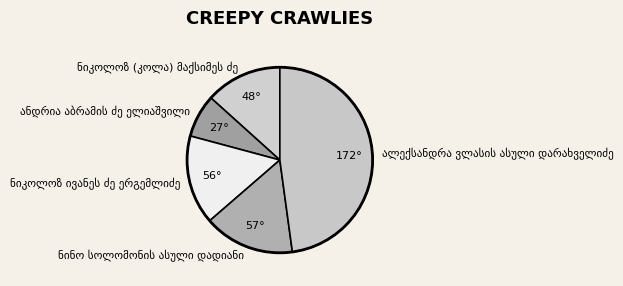

Count the number of slices in the pie.

5